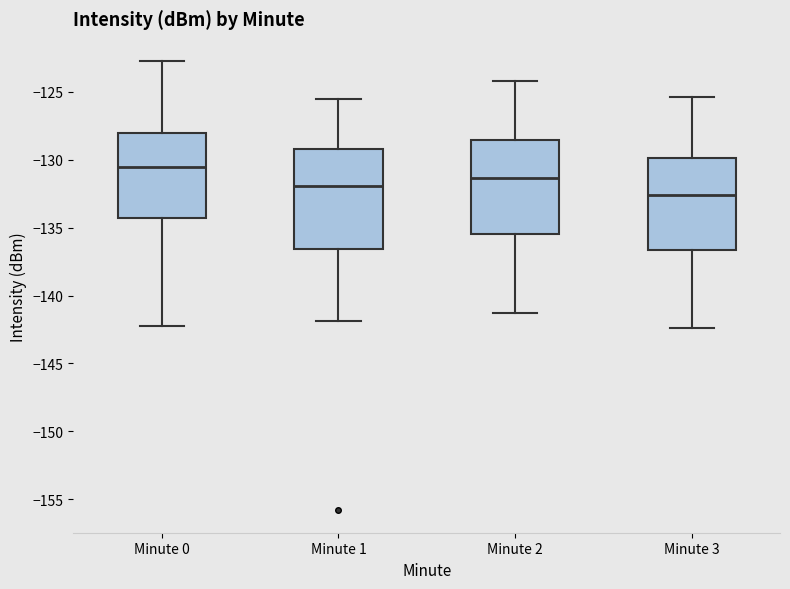

Where does the lower whisker of the box for Minute 2 end on the y-axis? The values are not printed on the chart, so give them approximately, as read against the axis.

-141.5